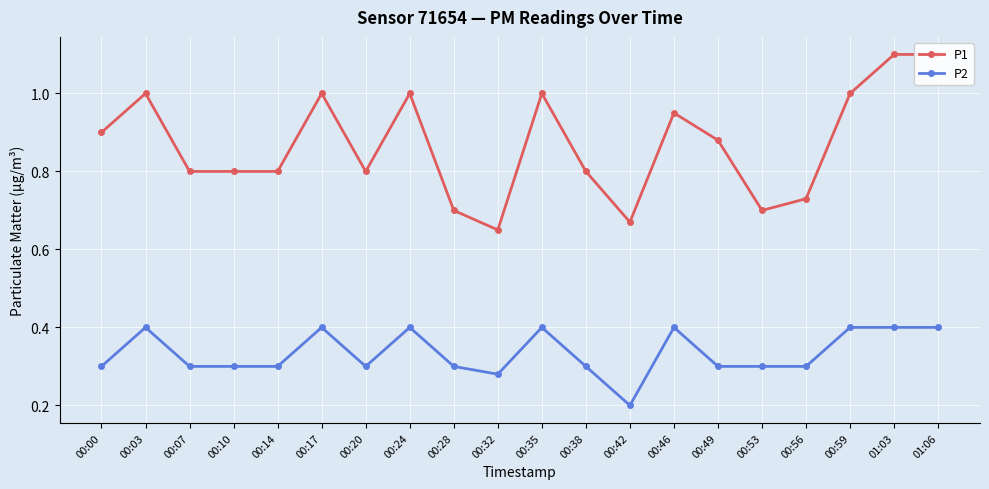

What is the minimum value shown in the chart?

0.2